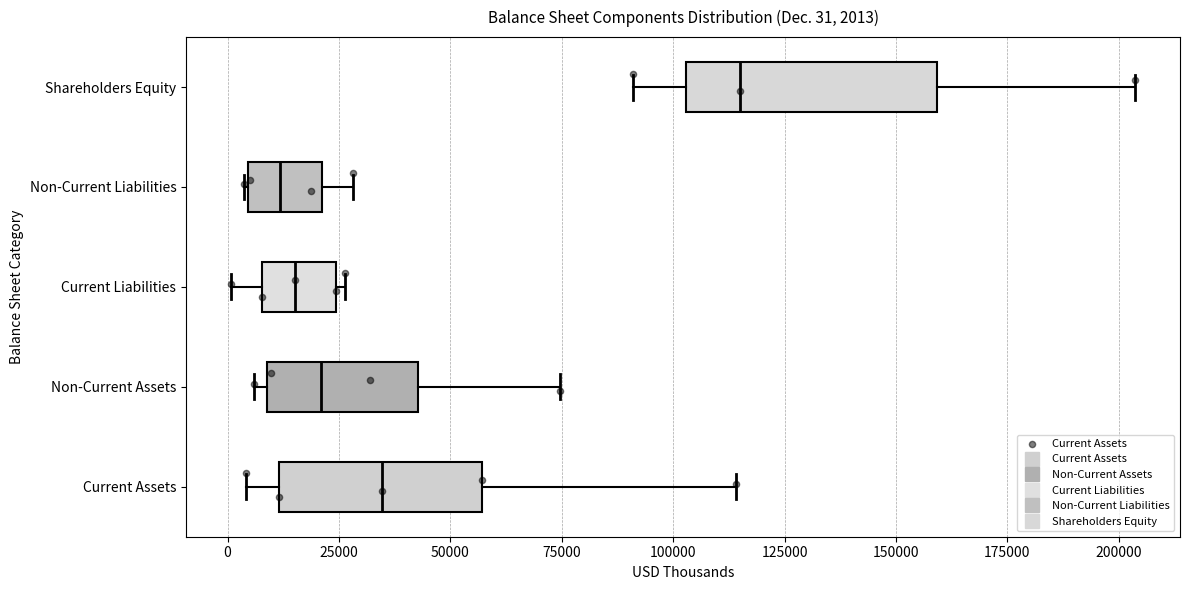

Which box is the widest, from its left edge to its right edge?

Shareholders Equity